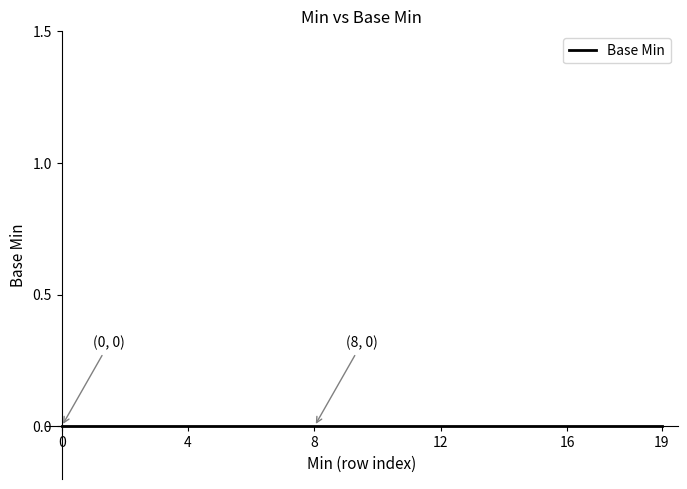

Is it true that the value at 0 is 0?

True